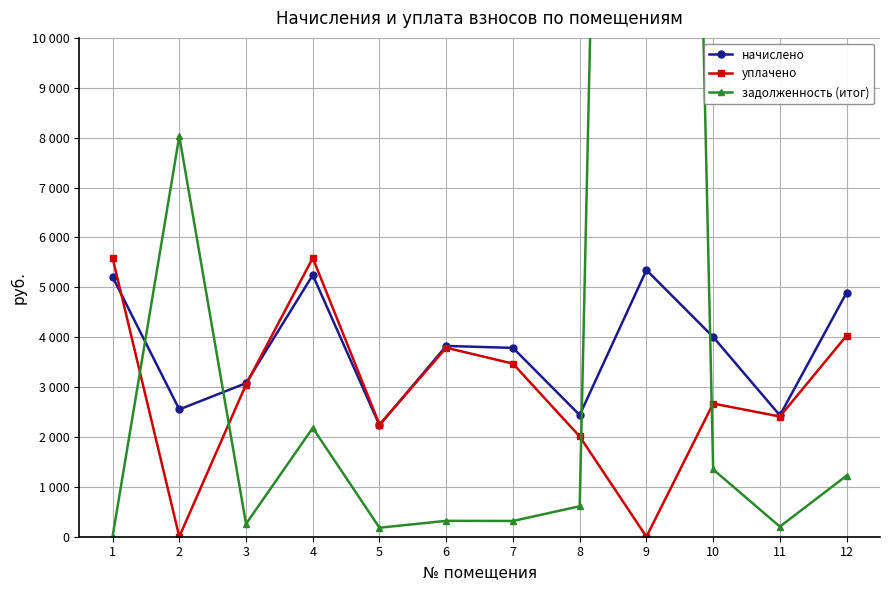

True or false: уплачено has a value of 2248.3 at 5.

True